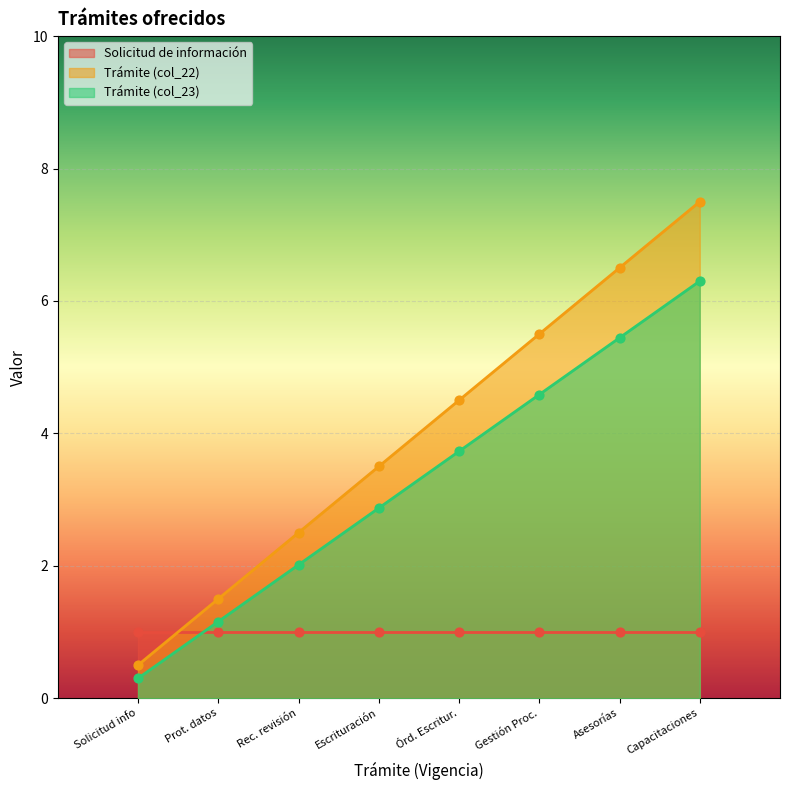

True or false: Trámite (col_22) and Trámite (col_23) intersect in this chart.

False